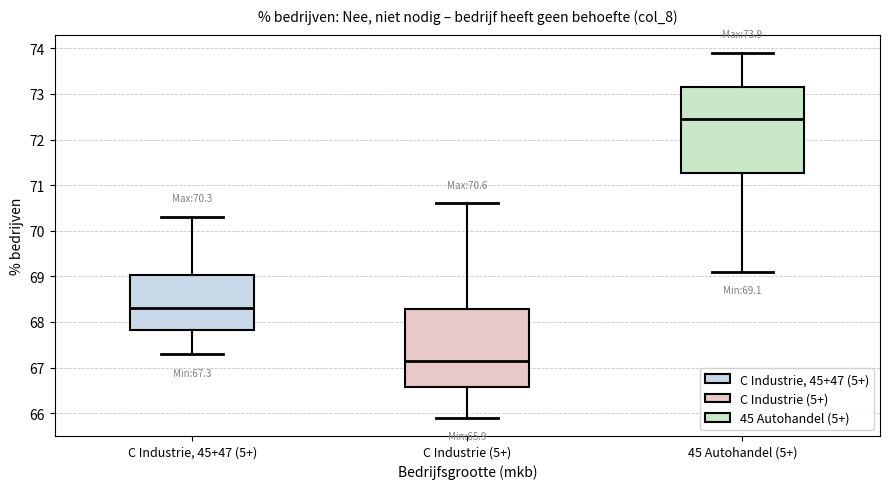

Which box is the tallest, from its lower edge to its upper edge?

45 Autohandel (5+)